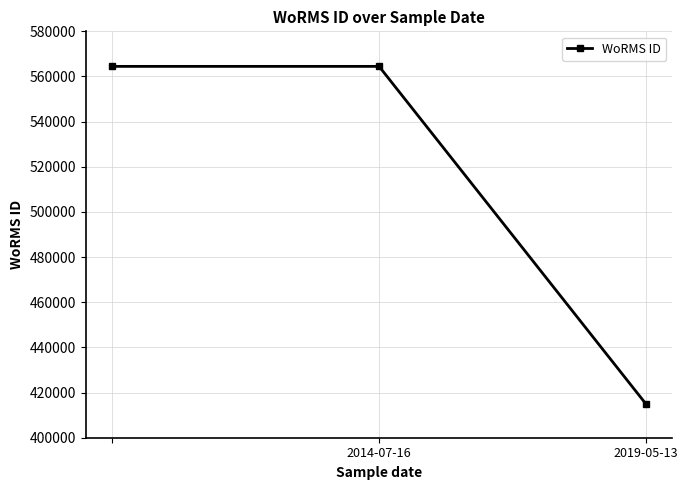

What is the greatest value displayed?

564479